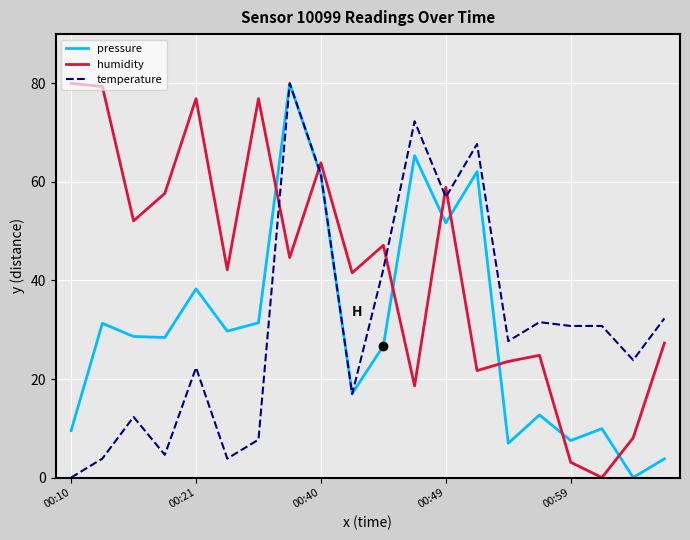

What is the maximum value for pressure?

80.0